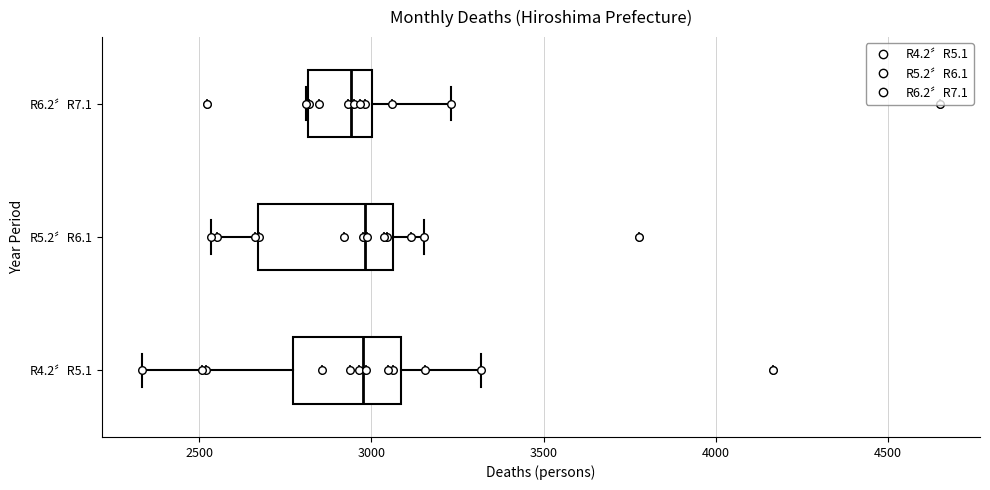

Comparing the boxes themselves (not the whiskers), which one is the widest?

R5.2〞R6.1